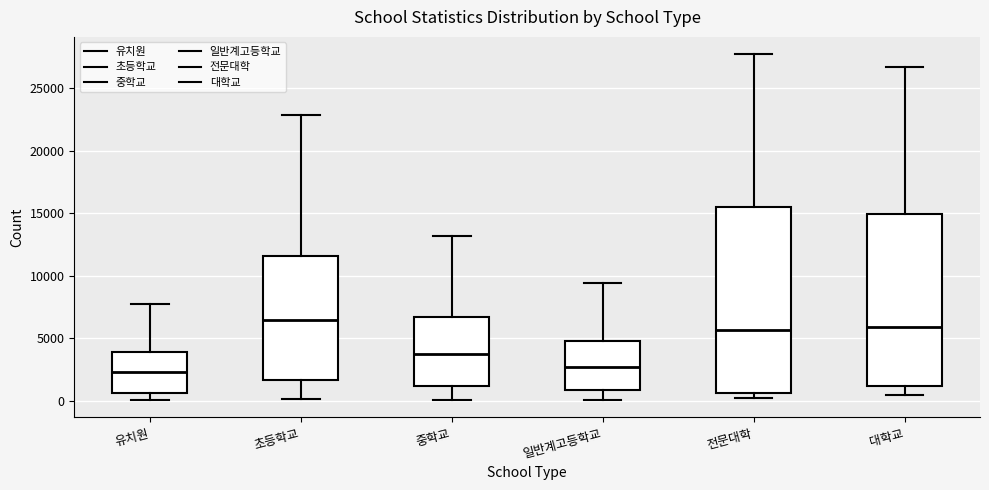

Where does the lower whisker of the box for 중학교 end on the y-axis? The values are not printed on the chart, so give them approximately, as read against the axis.

0